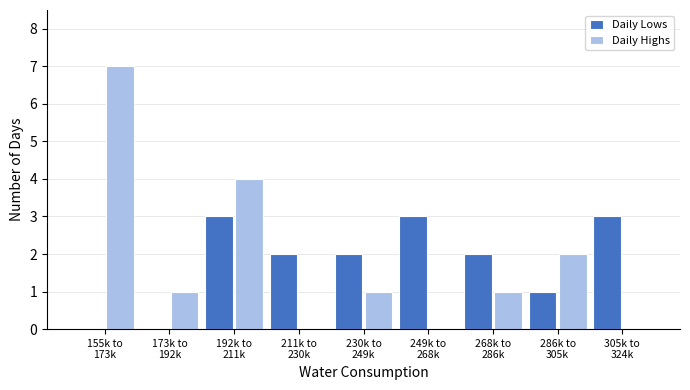

What is the highest value of the Daily Highs series?

7